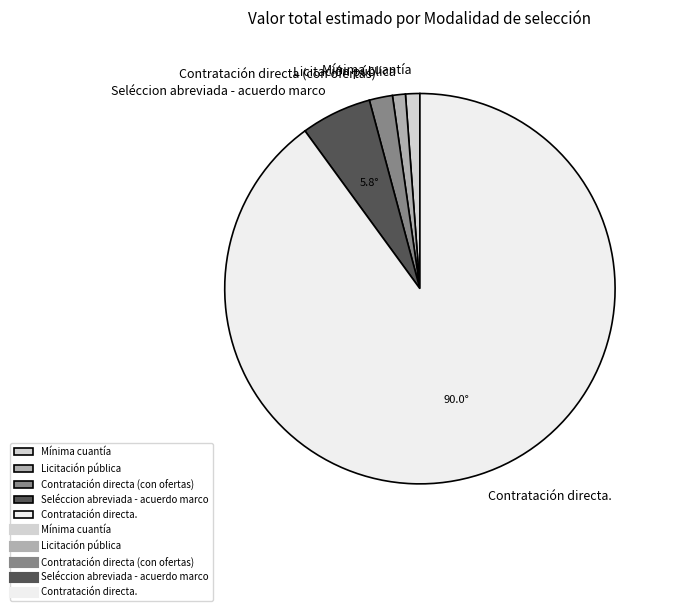

Combined, do Contratación directa (con ofertas) and Seléccion abreviada - acuerdo marco account for over 50%?

No